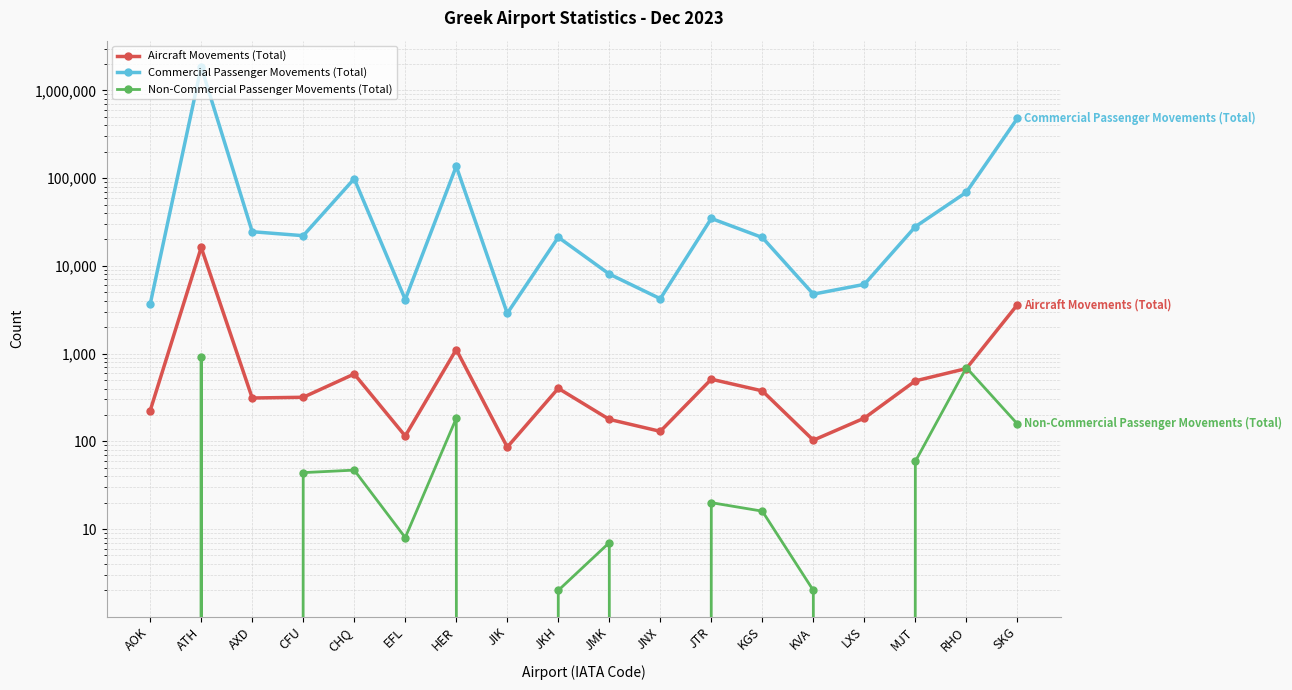

What position from the right is JTR?

7